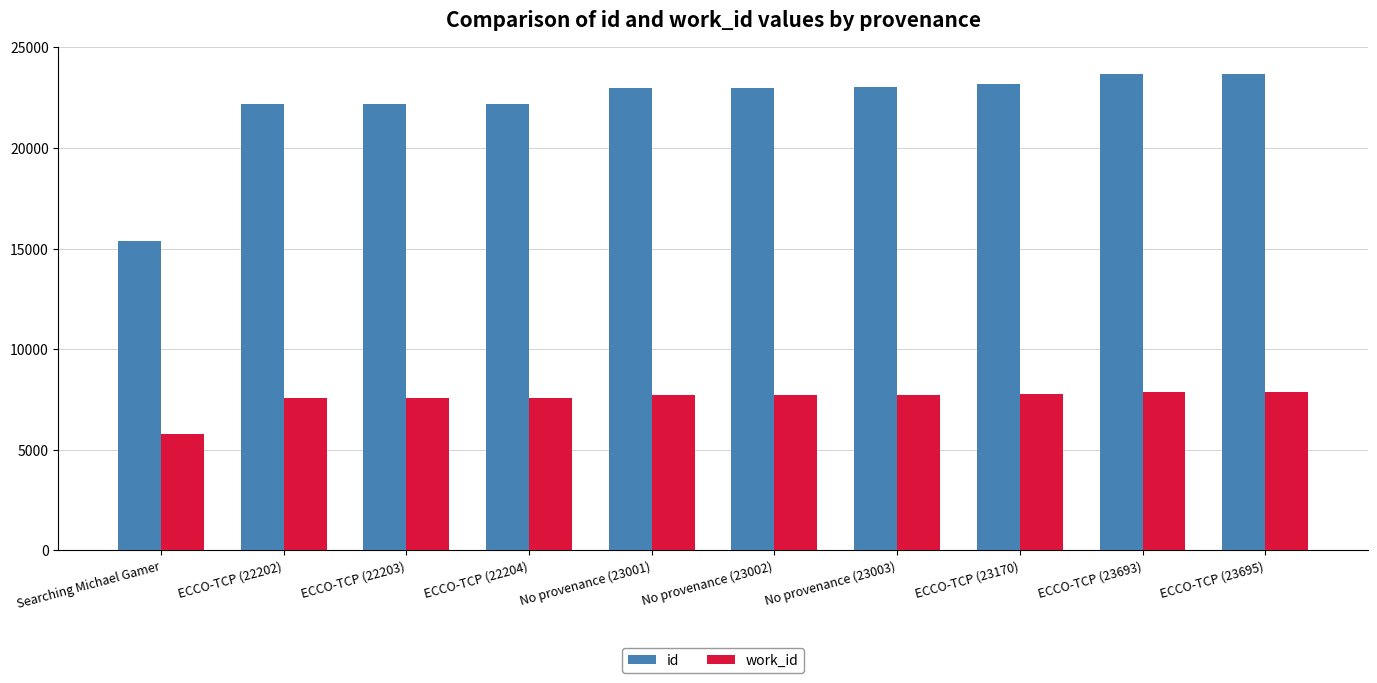

At No provenance (23001), list the series in order from largest to smallest.

id, work_id